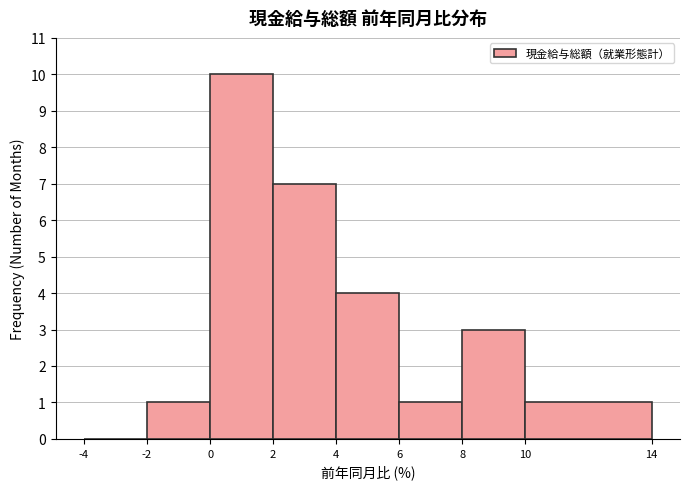

Reading left to right, list every bar in this chart as the range it spans on the x-axis followed by its height. The values are not printed on the chart, so give them approximately, as read against the axis.

-4 to -2: 0
-2 to 0: 1
0 to 2: 10
2 to 4: 7
4 to 6: 4
6 to 8: 1
8 to 10: 3
10 to 14: 1